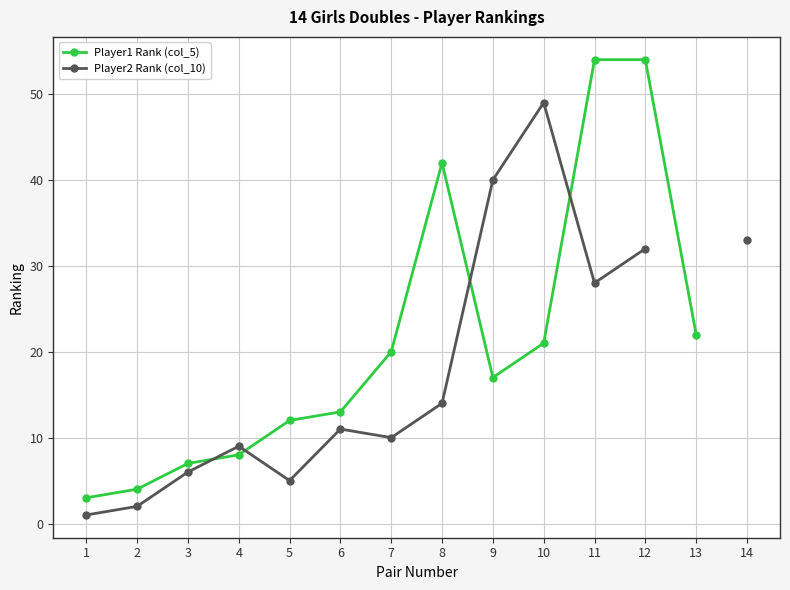

What is the value of the Player2 Rank (col_10) point at the 9th from the left?

40.0